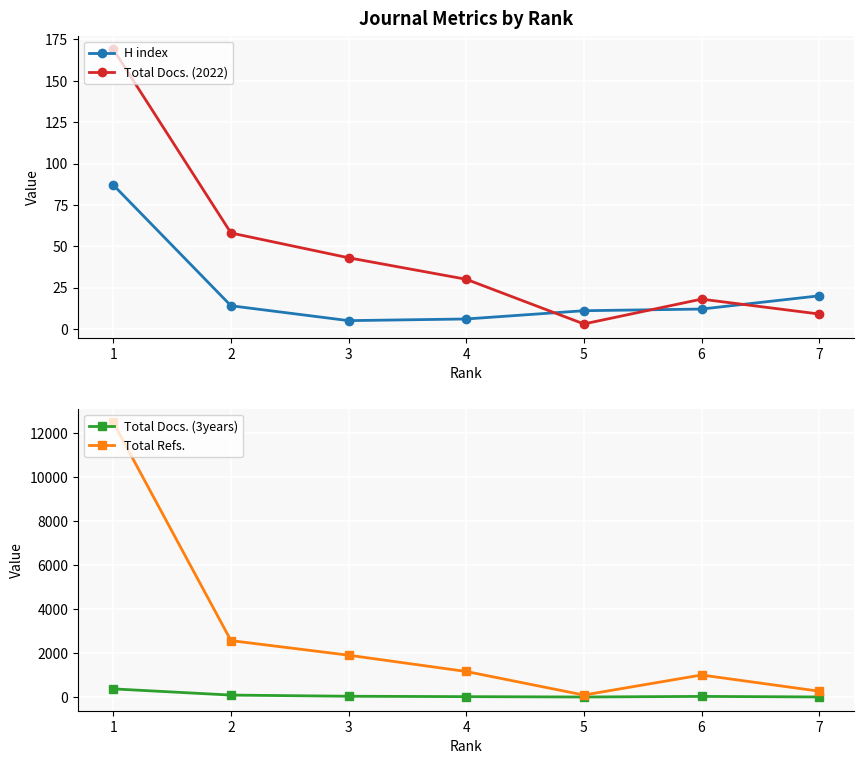

What is the sum of all H index values?

155